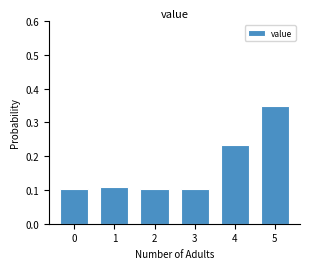

At which category does the chart reach its peak across all series?

5